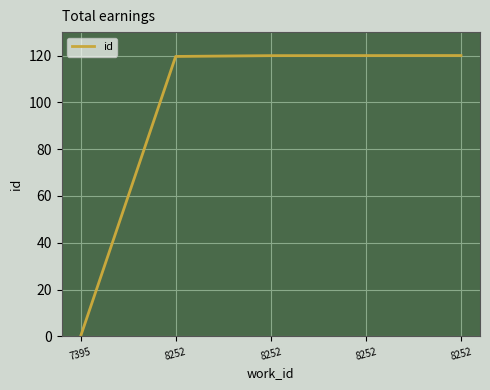

What is the maximum value shown in the chart?

120.0